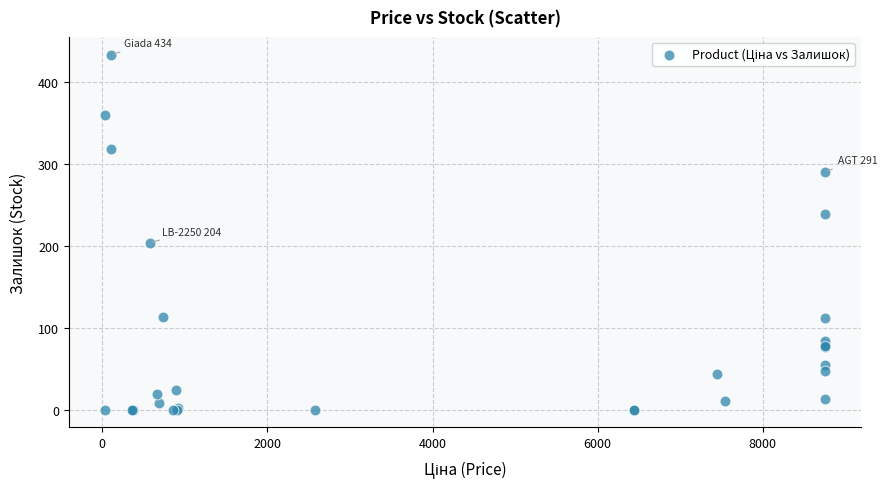

What Y value in the scatter plot is closest to 217?

204